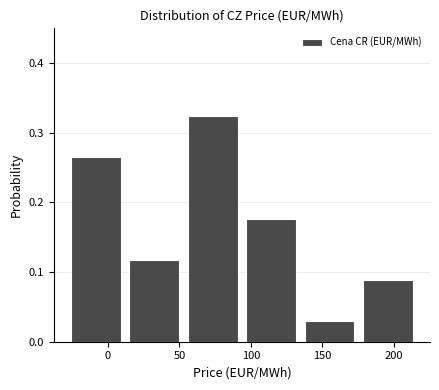

Over which range of the x-axis is the bar tallest?

55 to 95